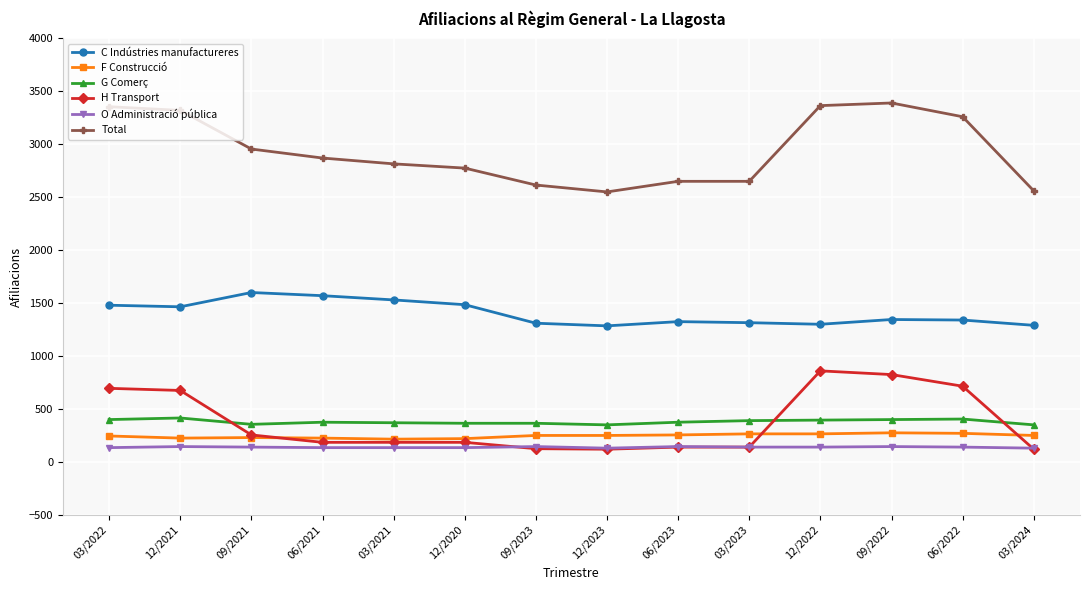

What is the highest value of the F Construcció series?

275